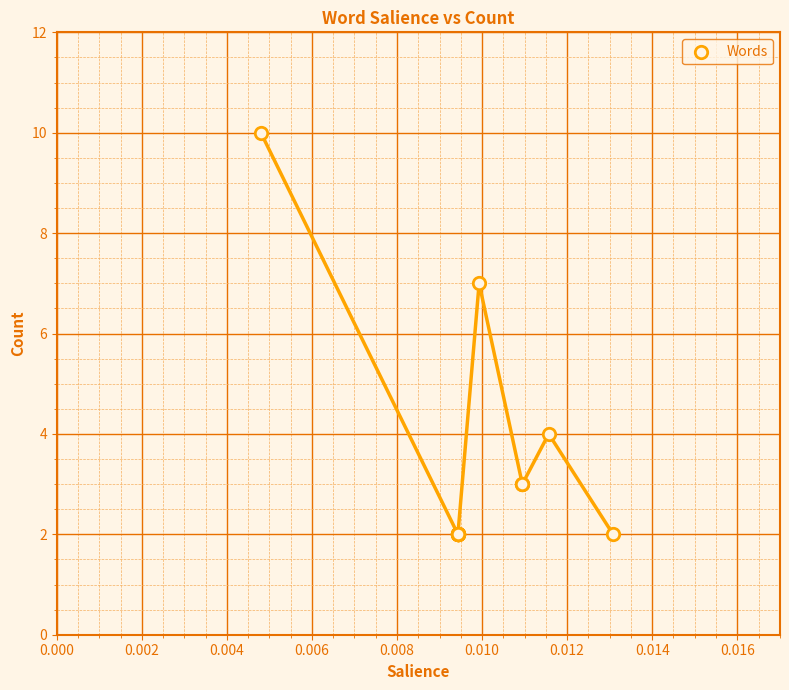

What Y value in the scatter plot is closest to 6?

7